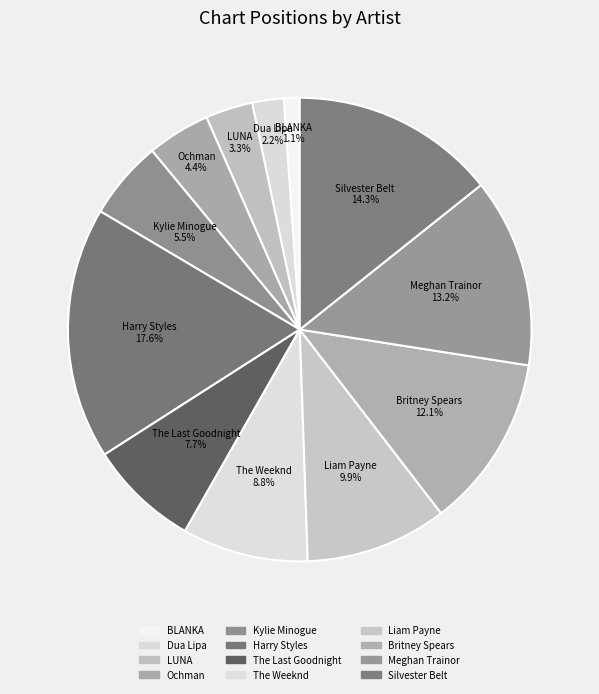

How many slices are in this pie chart?

12